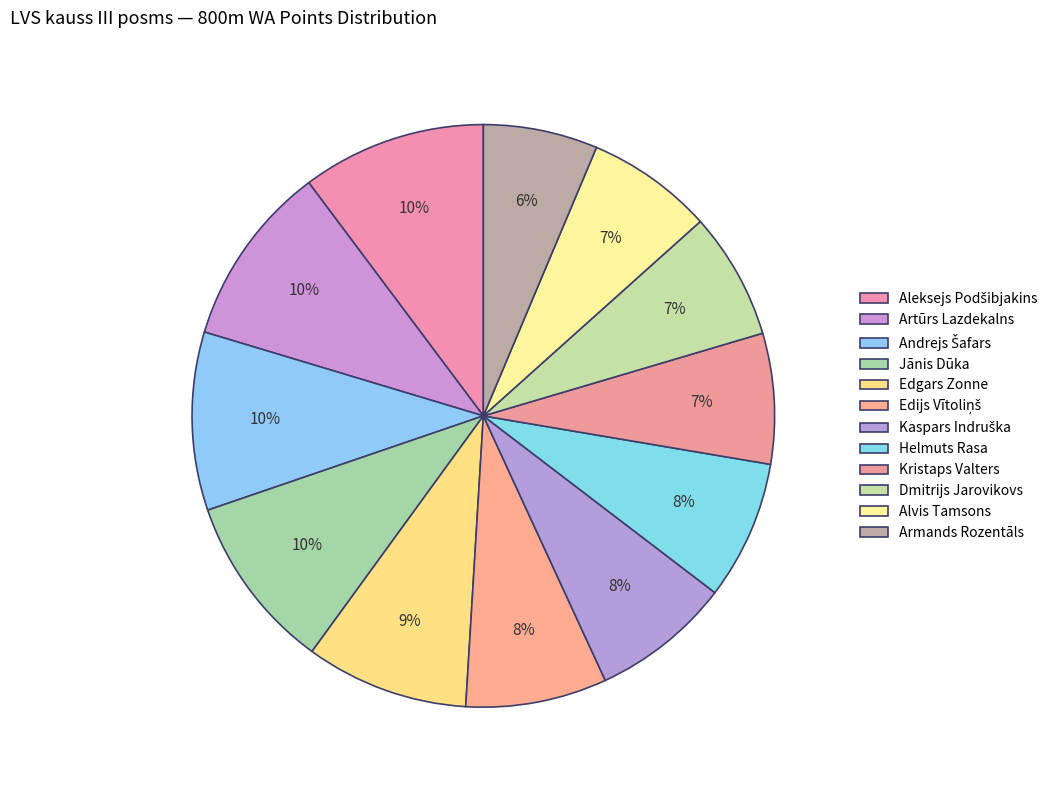

Which has a higher value, Dmitrijs Jarovikovs or Edgars Zonne?

Edgars Zonne